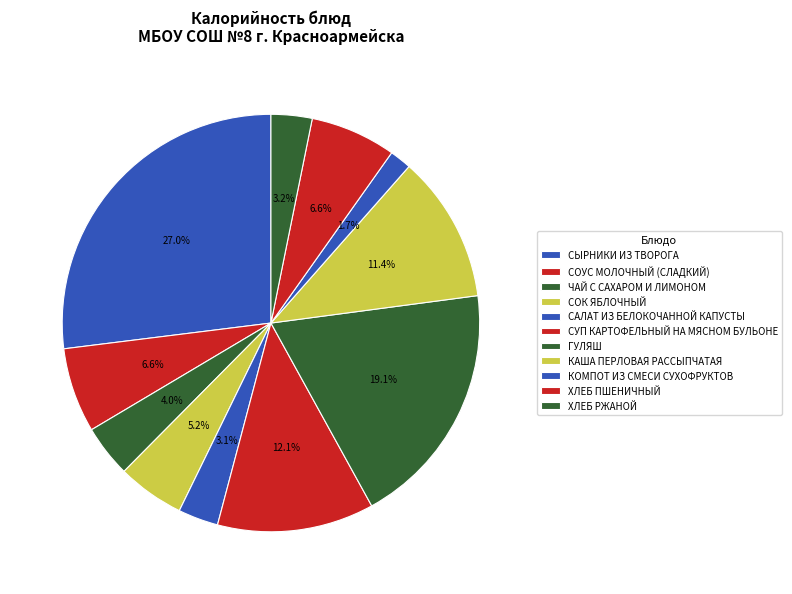

To the nearest percent, what is the difference between the largest and smallest slice percentages?

25%